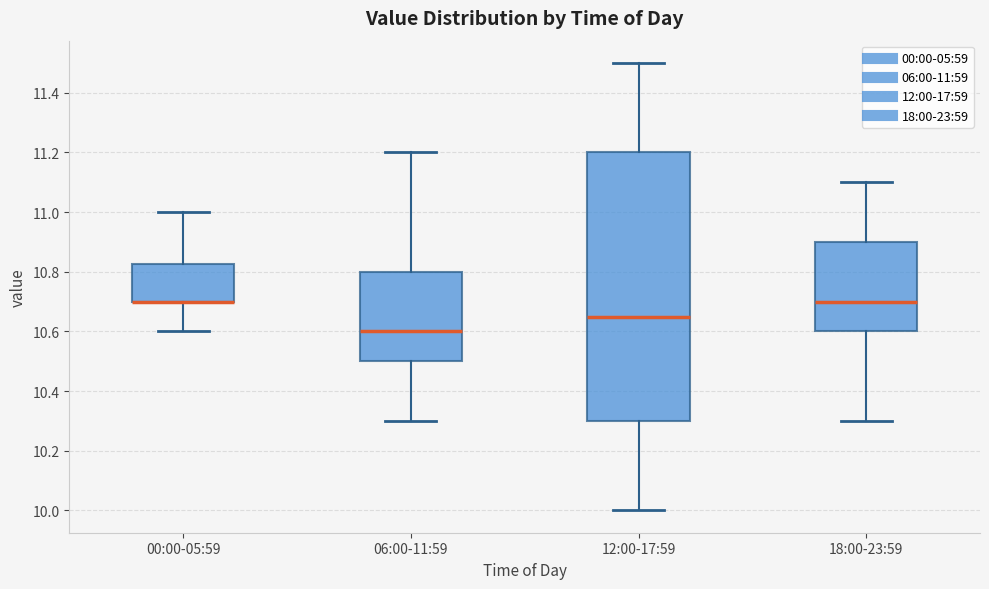

Reading left to right, read every box against the y-axis: the position of its median line, the range the box covers, and the ends of its whiskers. The values are not printed on the chart, so give them approximately, as read against the axis.

00:00-05:59: median 10.70 (drawn on the box's lower edge), box 10.70 to 10.82, whiskers 10.60 to 11.00
06:00-11:59: median 10.60, box 10.50 to 10.80, whiskers 10.30 to 11.20
12:00-17:59: median 10.66, box 10.30 to 11.20, whiskers 10.00 to 11.50
18:00-23:59: median 10.70, box 10.60 to 10.90, whiskers 10.30 to 11.10